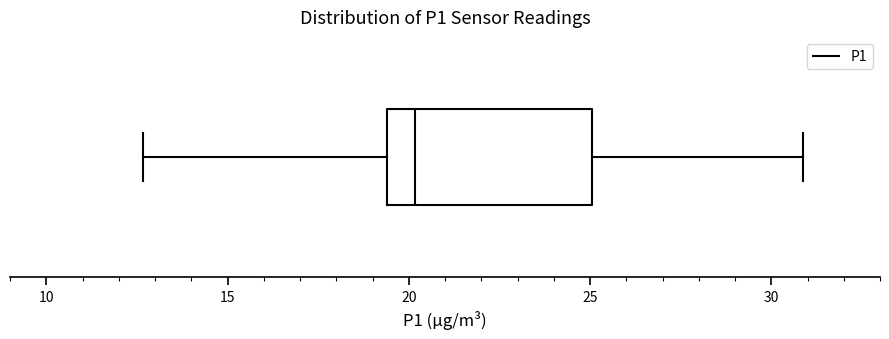

Where is the left edge of the box on the x-axis? The values are not printed on the chart, so give them approximately, as read against the axis.

19.5